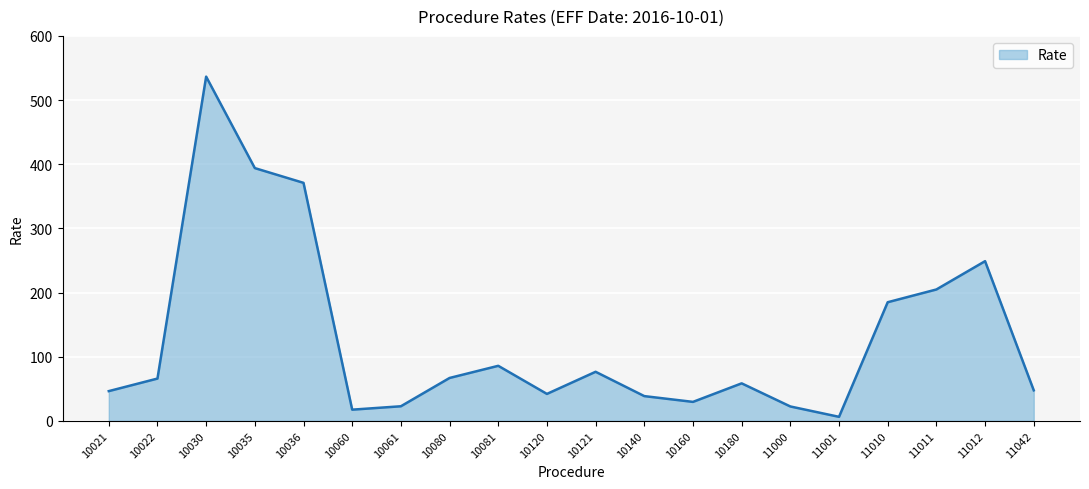

Read the value at 10180.

58.4